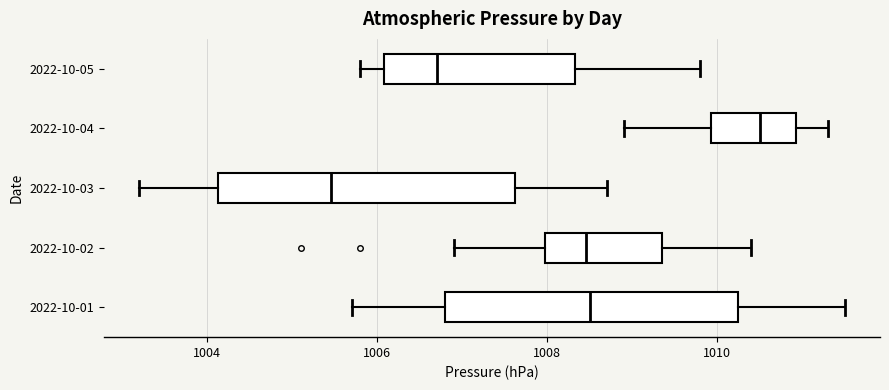

Where is the right edge of the box for 2022-10-02 on the x-axis? The values are not printed on the chart, so give them approximately, as read against the axis.

1009.4